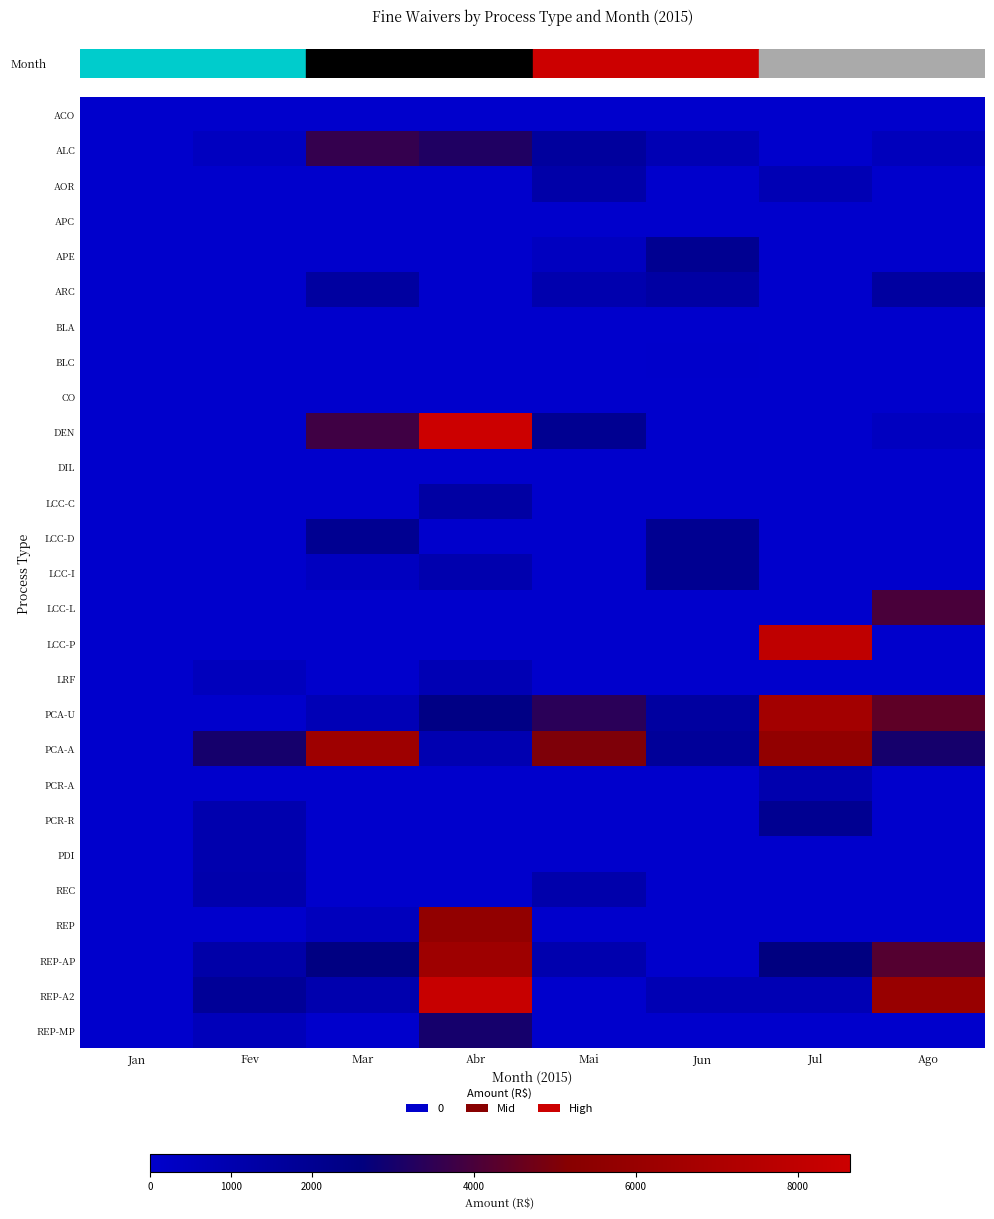

What is the total value across all series at Ago?

24056.2